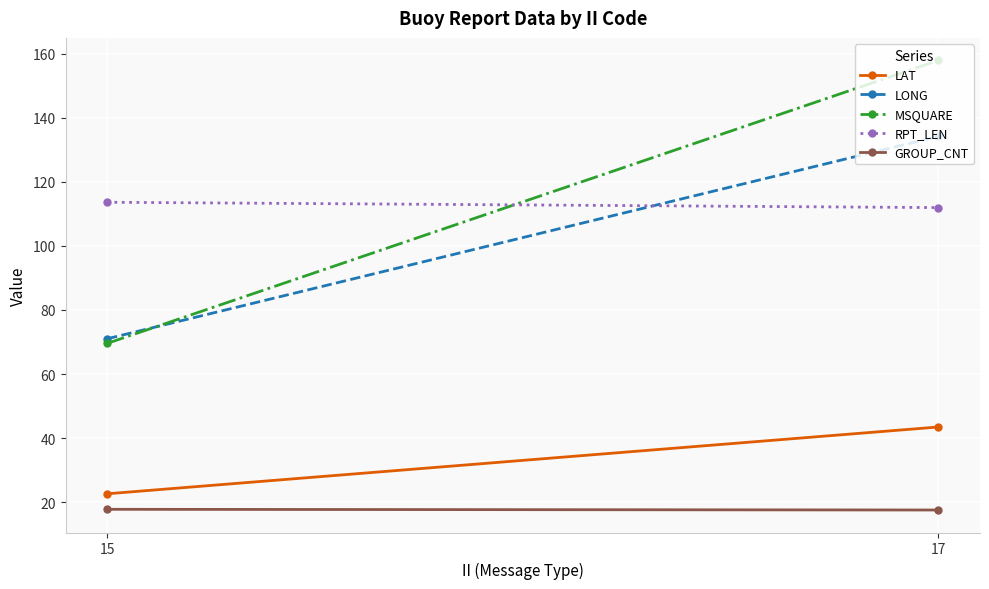

What is the difference between the maximum and minimum values in the RPT_LEN series?

1.7